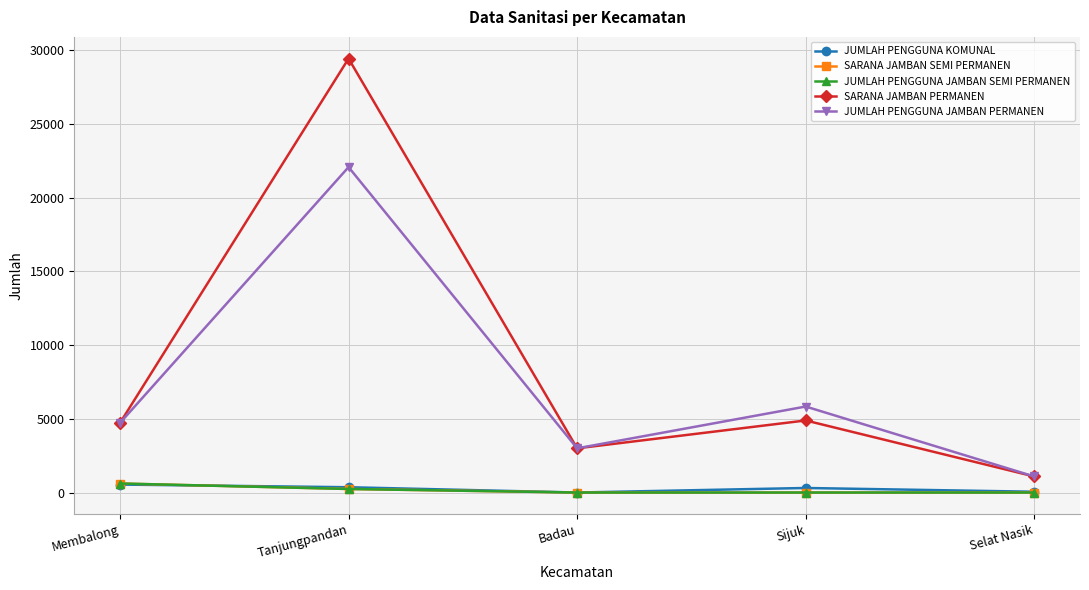

What is the label of the 3rd point from the left?

Badau